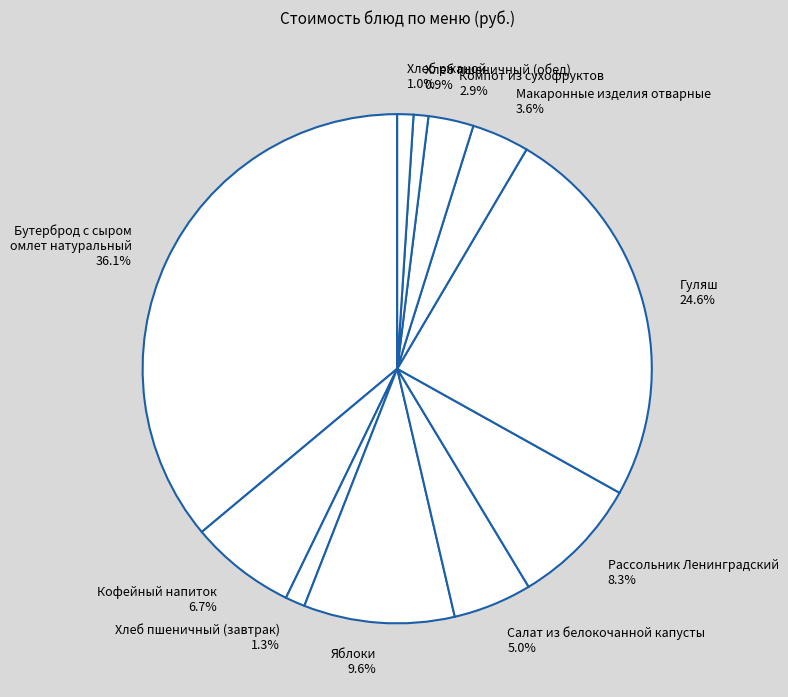

What portion of the pie excludes Компот из сухофруктов?

97.1%